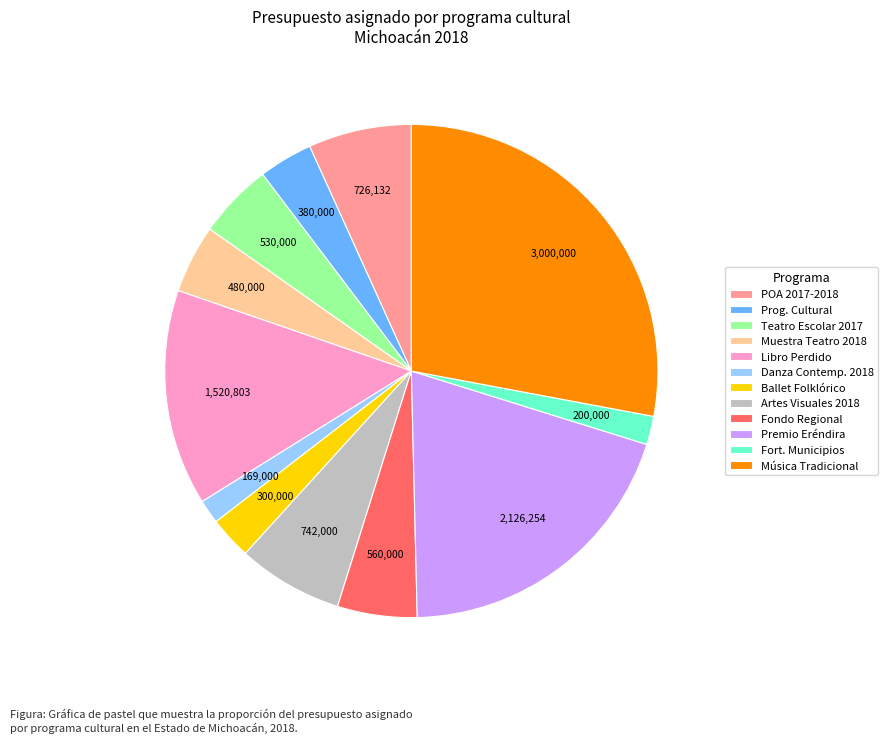

What is the ratio of the value at Música Tradicional to the value at POA 2017-2018?

4.1